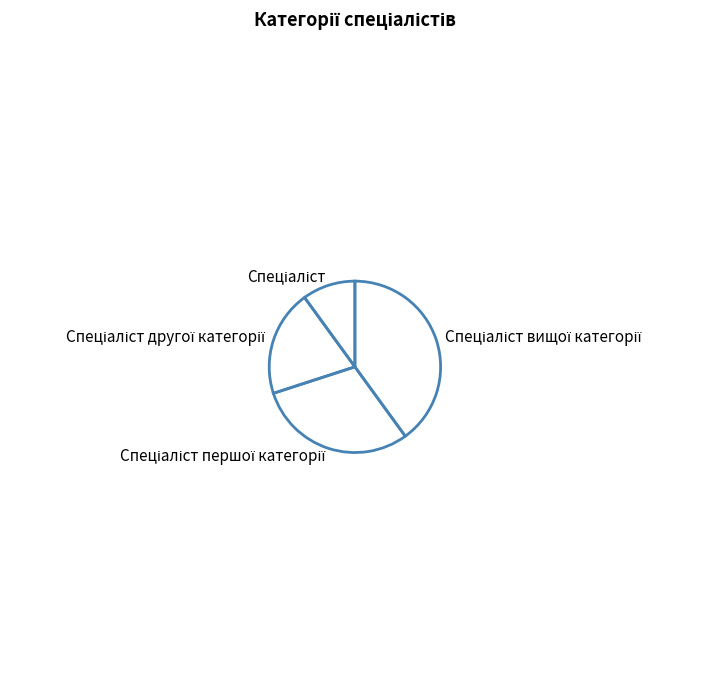

Is there any slice that represents more than half of the pie?

No